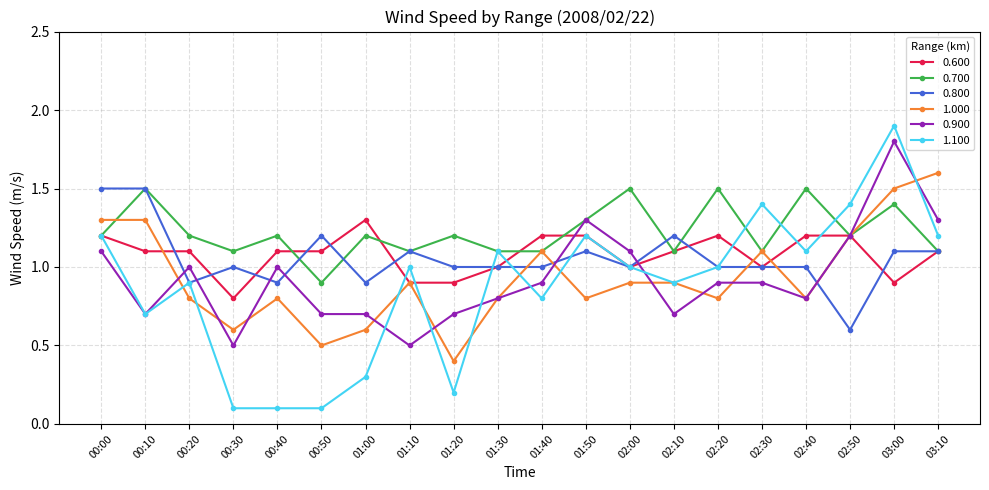

Which series has the widest spread of values?

1.100